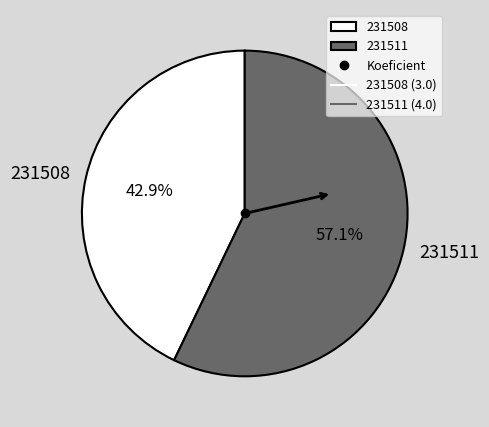

Which category accounts for the majority?

231511